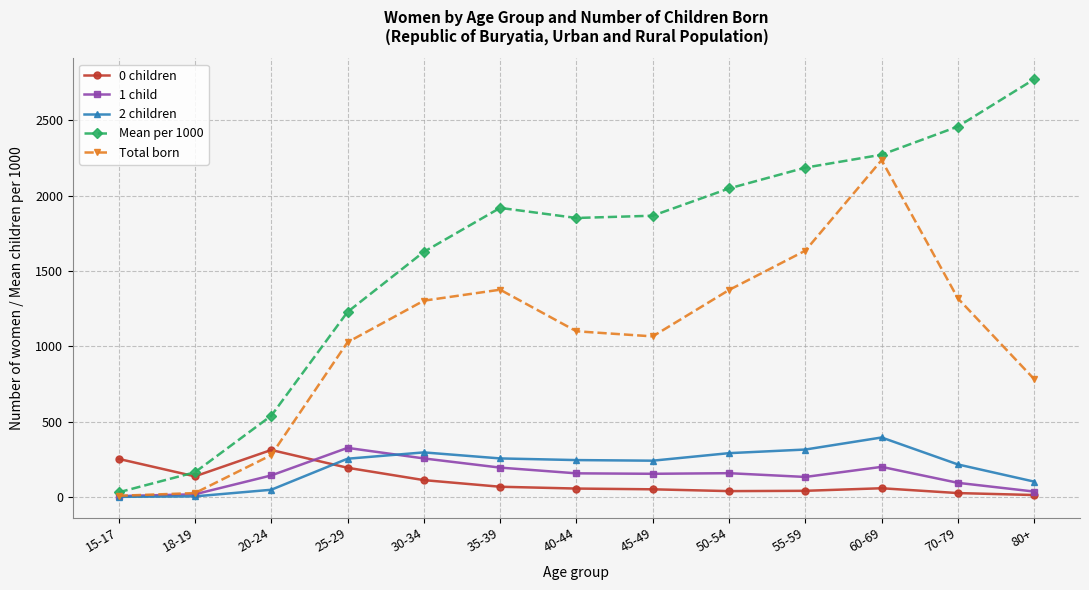

True or false: 2 children has a value of 296 at 30-34.

True